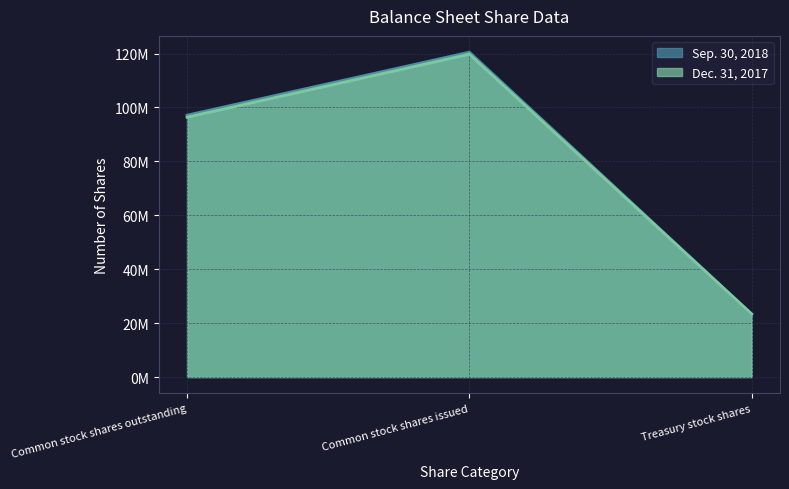

Reading left to right, extract all data points from this chart.

Sep. 30, 2018: Common stock shares outstanding=97147907	Common stock shares issued=120527474	Treasury stock shares=23379567
Dec. 31, 2017: Common stock shares outstanding=96380102	Common stock shares issued=119759669	Treasury stock shares=23379567